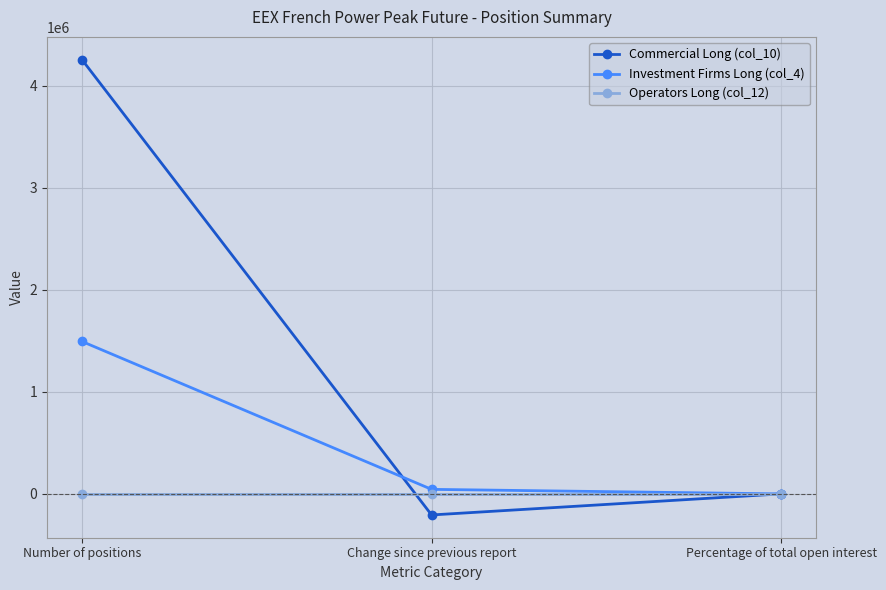

At which category is the sum across all series the highest?

Number of positions